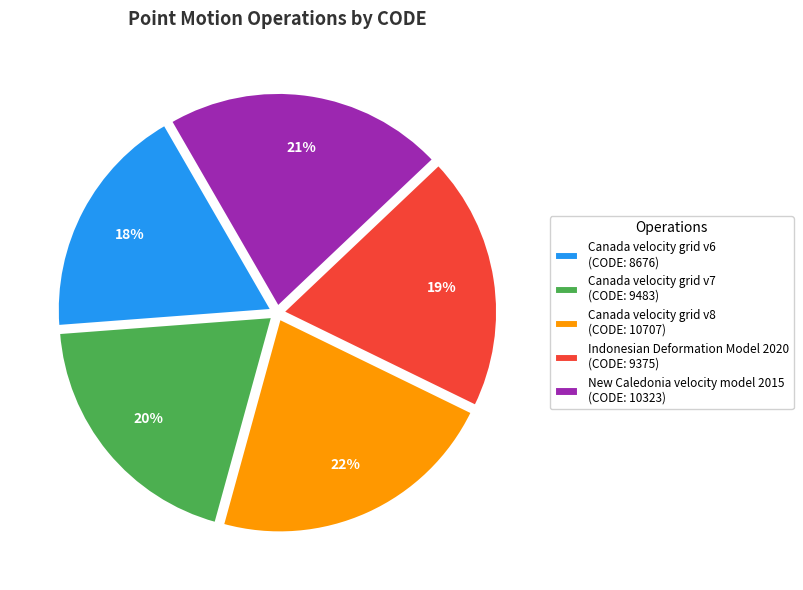

How many slices are in this pie chart?

5